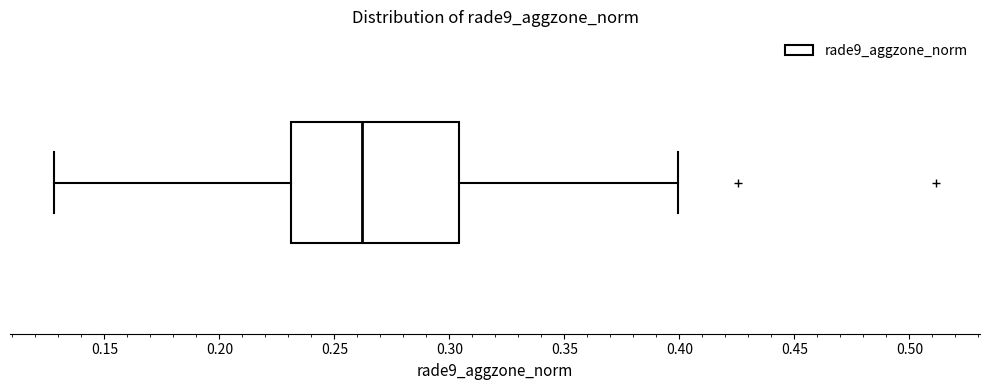

Where does the left whisker of the box end on the x-axis? The values are not printed on the chart, so give them approximately, as read against the axis.

0.130